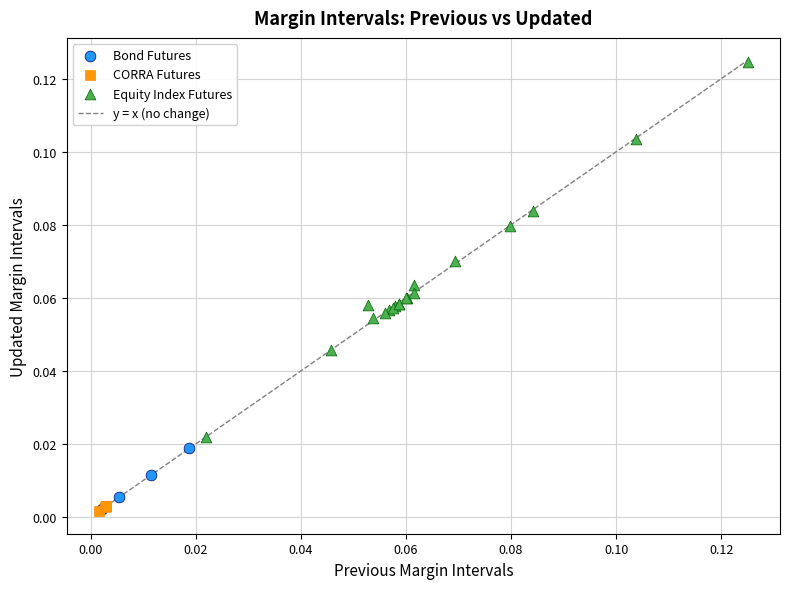

Which series has the widest spread of Y values?

Equity Index Futures